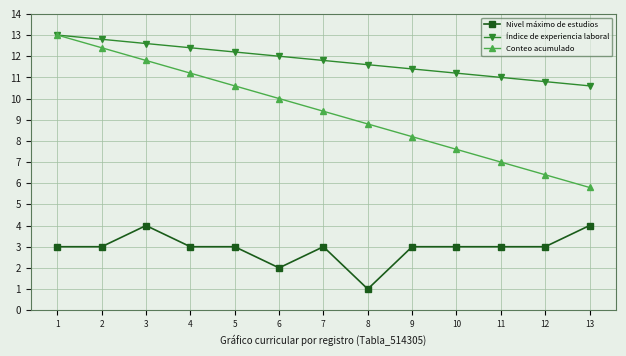

At how many categories does at least one series exceed 4?

13